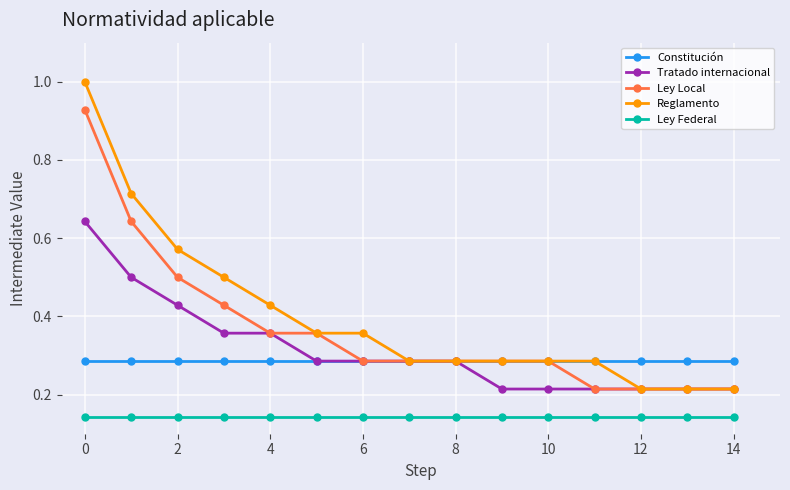

What is the highest value of the Reglamento series?

1.0